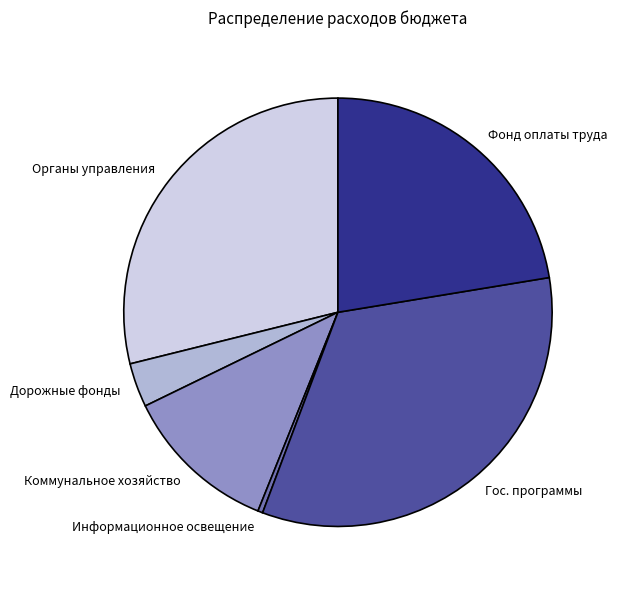

How many slices are in this pie chart?

6